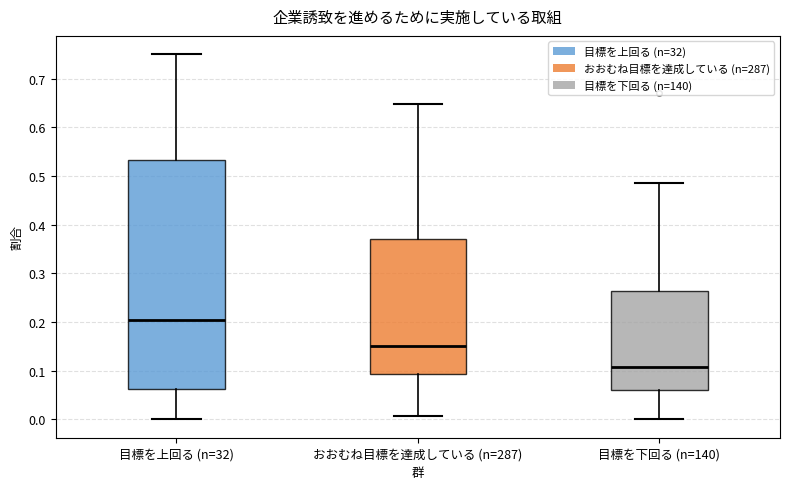

Reading left to right, read every box against the y-axis: the position of its median line, the range the box covers, and the ends of its whiskers. The values are not printed on the chart, so give them approximately, as read against the axis.

目標を上回る (n=32): median 0.20, box 0.06 to 0.53, whiskers 0.00 to 0.75
おおむね目標を達成している (n=287): median 0.15, box 0.09 to 0.37, whiskers 0.01 to 0.65
目標を下回る (n=140): median 0.11, box 0.06 to 0.26, whiskers 0.00 to 0.49